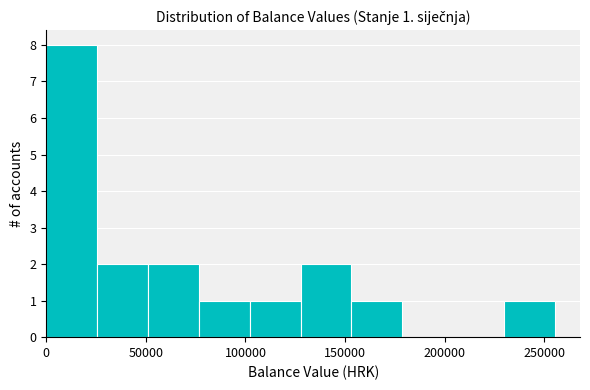

Which range on the x-axis has the tallest bar?

0 to 25000